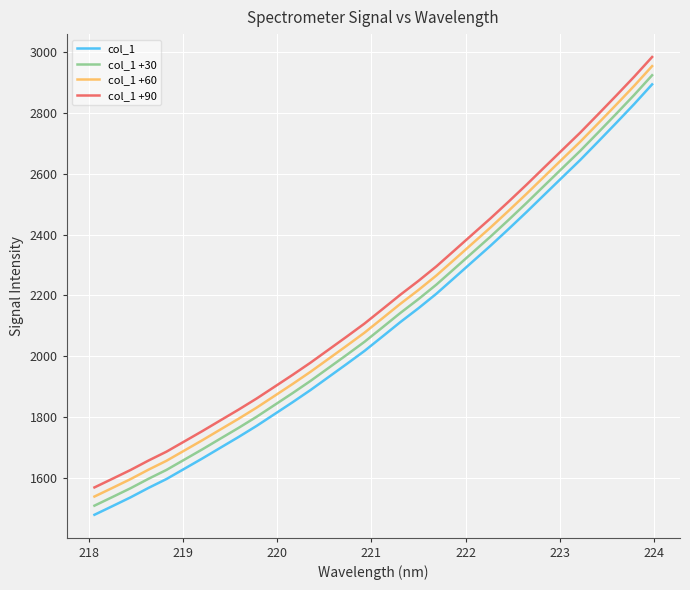

What are all the series names shown in the legend?

col_1, col_1 +30, col_1 +60, col_1 +90